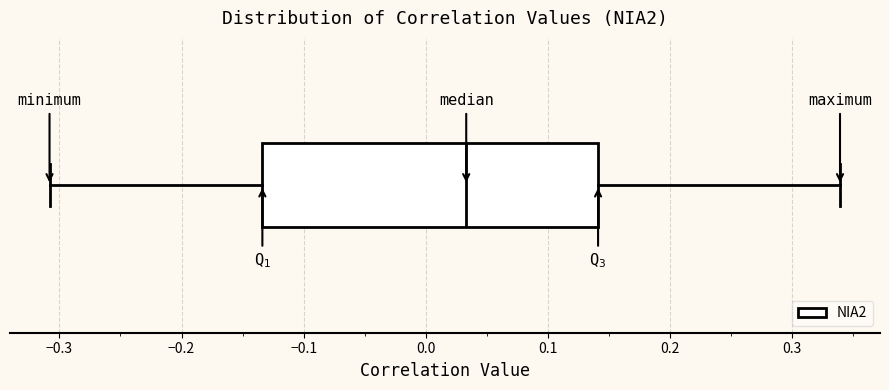

Where does the median line of the box sit on the x-axis? The values are not printed on the chart, so give them approximately, as read against the axis.

0.03